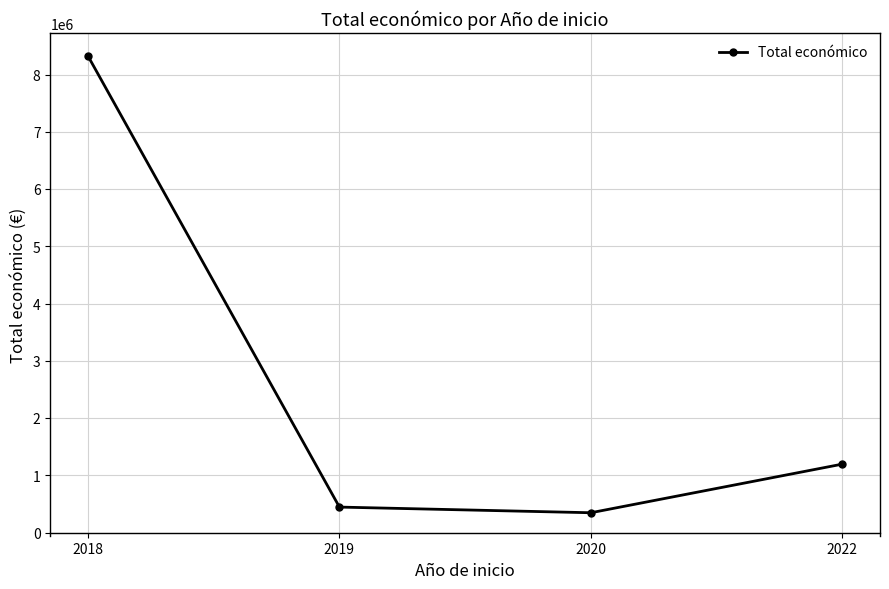

At which category does the chart reach its peak across all series?

2018